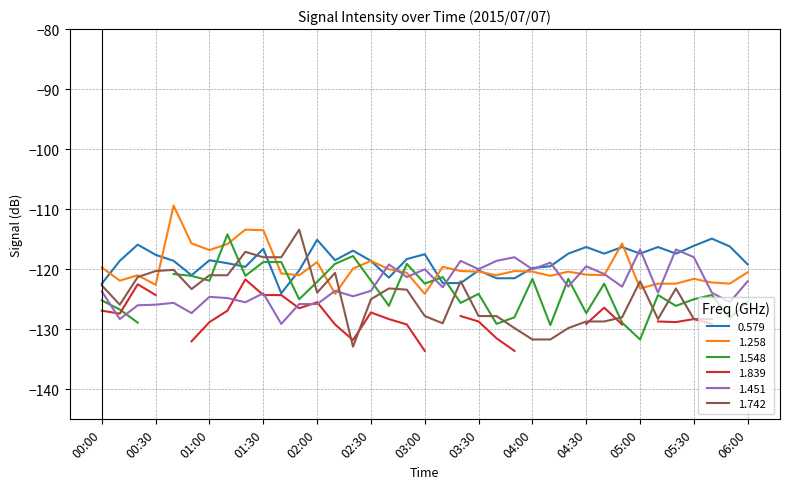

What value does the 1.451 series have at 00:30?

-125.9